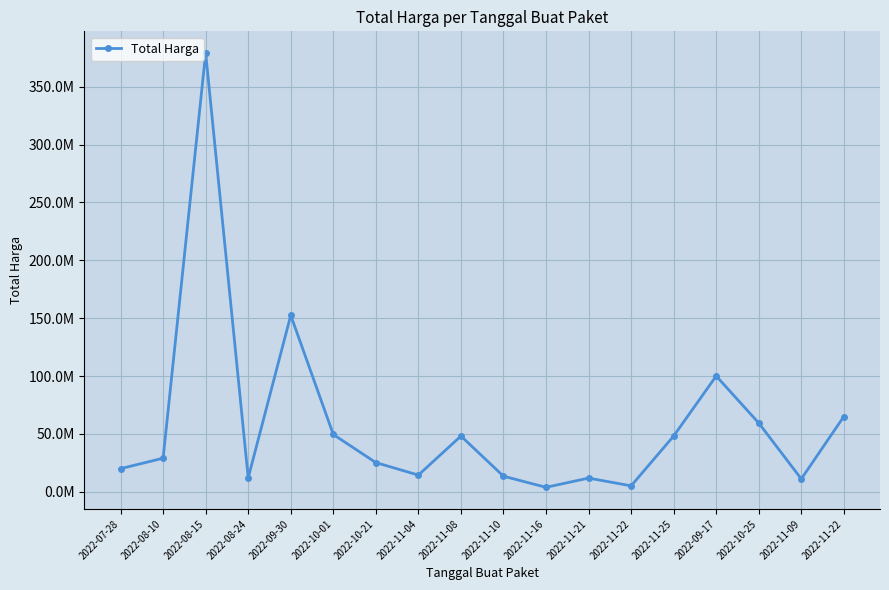

Where is the data nearest to the value 191450000?

2022-09-30